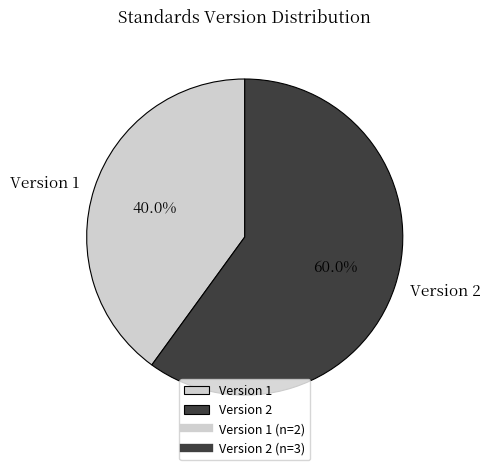

How many slices are in this pie chart?

2